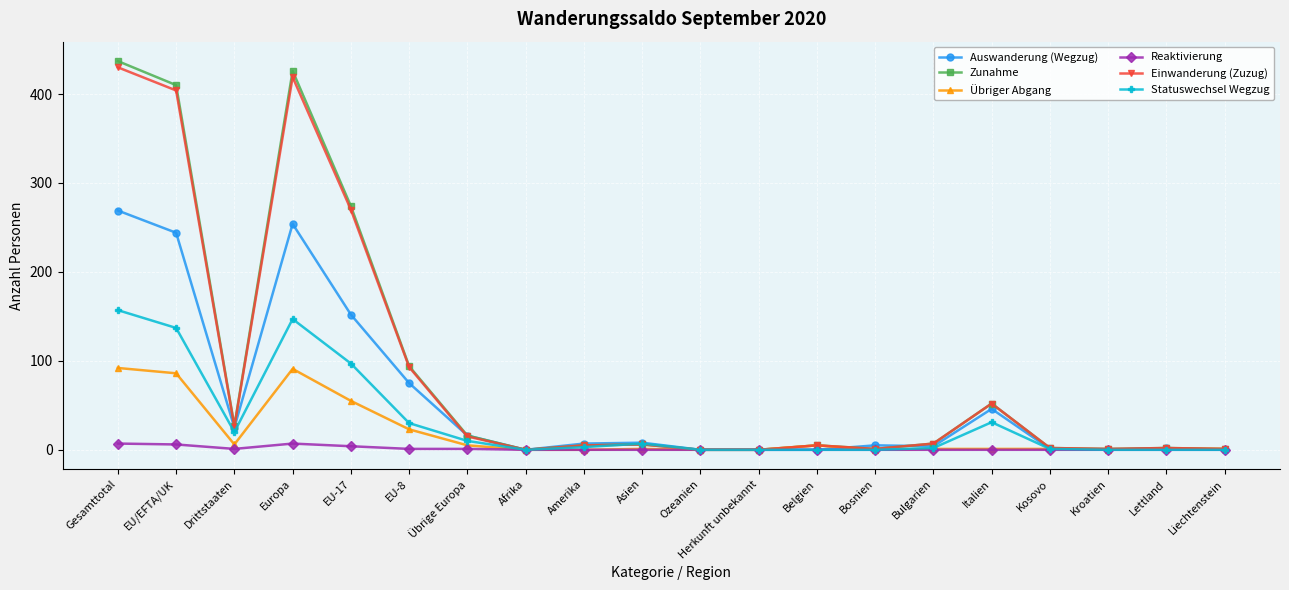

At which label is Einwanderung (Zuzug) closest to 215?

EU-17